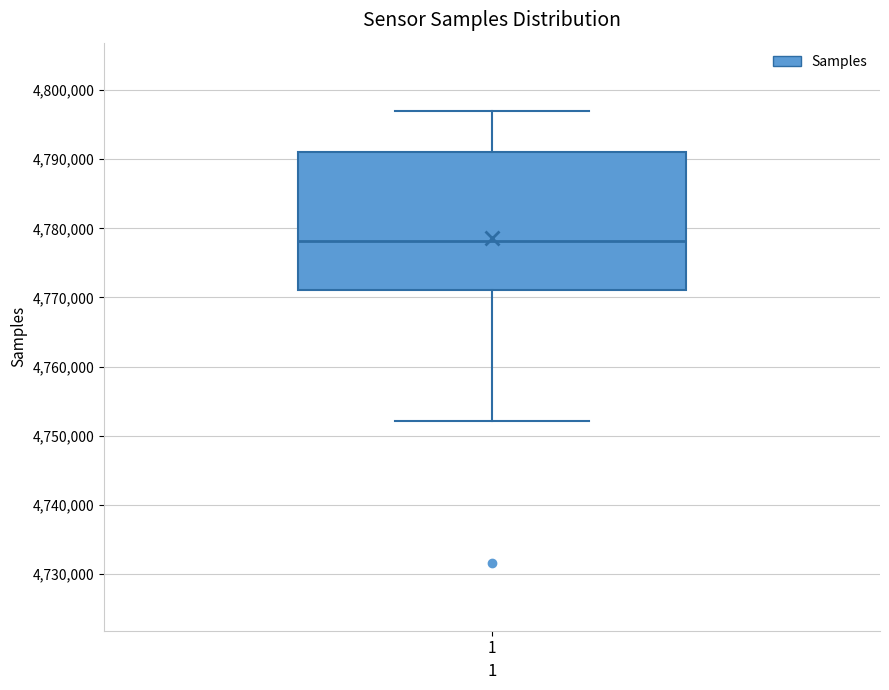

Read this box plot against the y-axis: the position of the median line, the range covered by the box, and the ends of both whiskers. The values are not printed on the chart, so give them approximately, as read against the axis.

median 4778000, box 4771000 to 4791000, whiskers 4752000 to 4797000